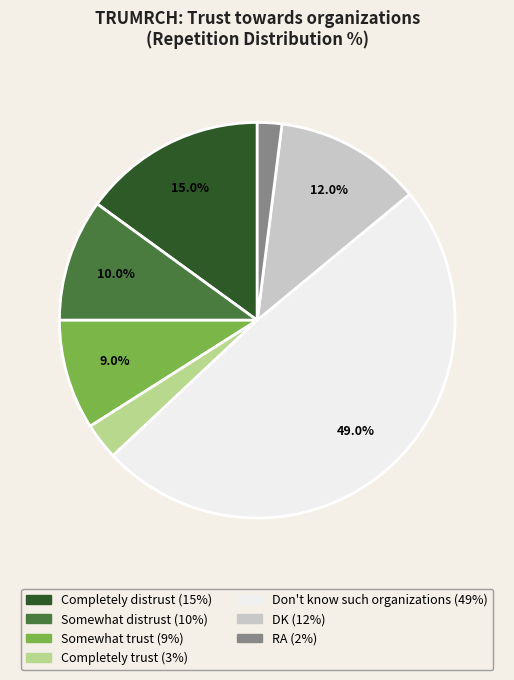

Do RA and Somewhat trust together represent more than half of the pie?

No